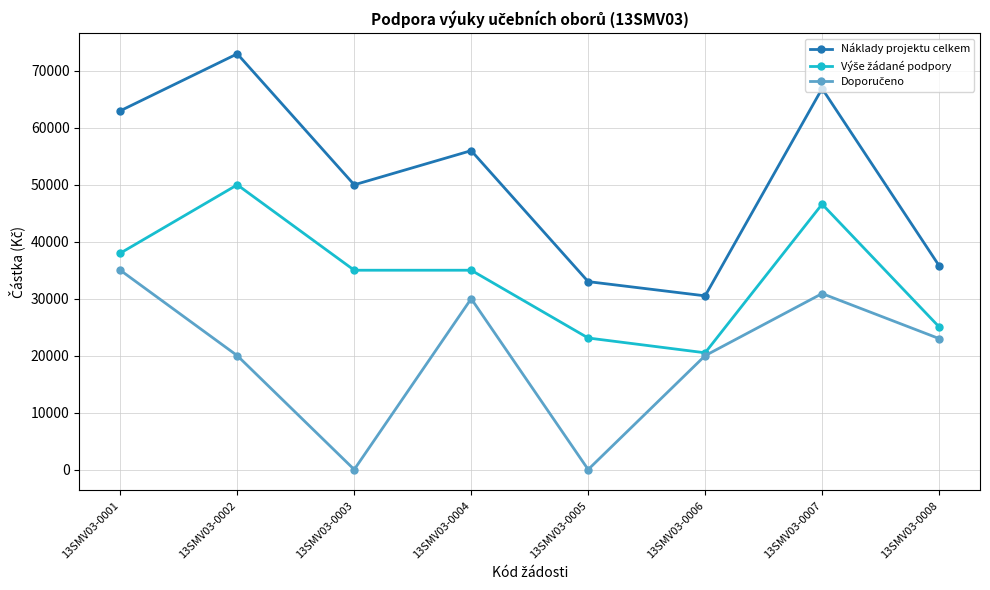

The value of Náklady projektu celkem at 13SMV03-0002 is 73000. True or false?

True